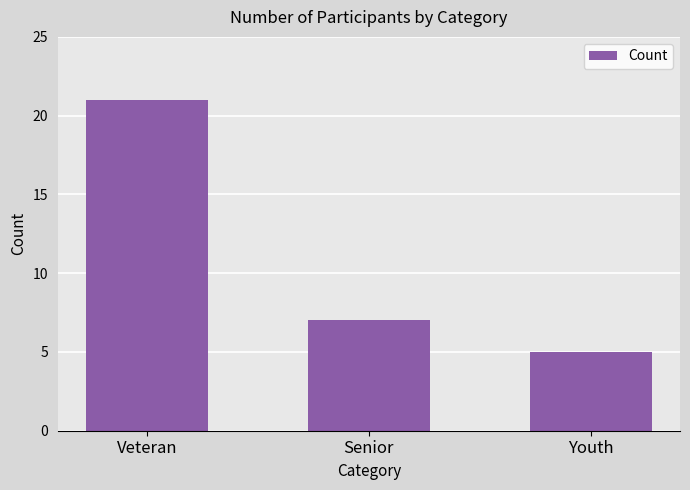

Between Veteran and Youth, which is larger?

Veteran